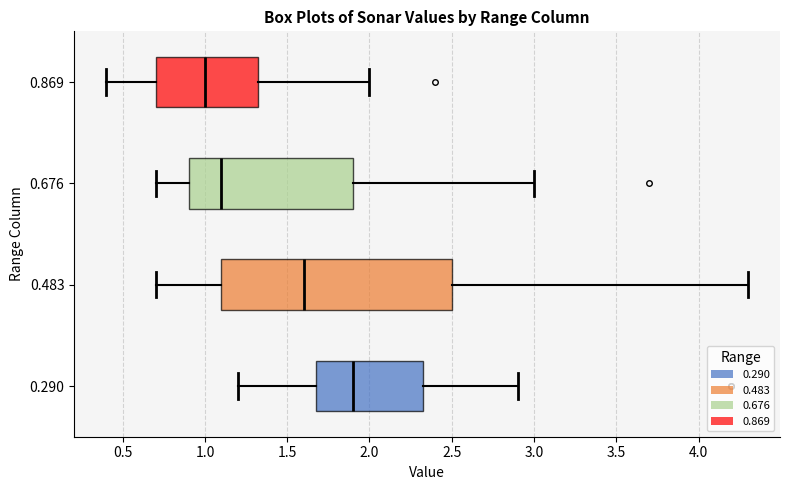

Comparing the boxes themselves (not the whiskers), which one is the widest?

0.483